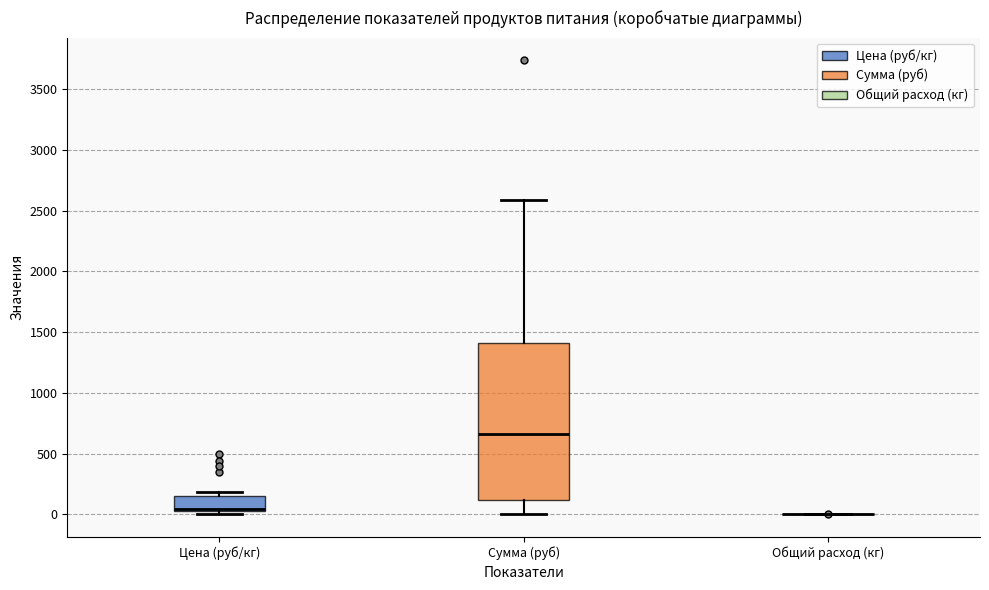

Reading left to right, transcribe this box plot: for each box, give where its median line is, the range the box spans, and where its two whiskers end, as read against the y-axis. The values are not printed on the chart, so give them approximately, as read against the axis.

Цена (руб/кг): median 50 (just above the box's lower edge), box 50 to 150, whiskers 0 to 200
Сумма (руб): median 650, box 100 to 1400, whiskers 0 to 2600
Общий расход (кг): box collapsed to a line at 0, whiskers 0 to 0